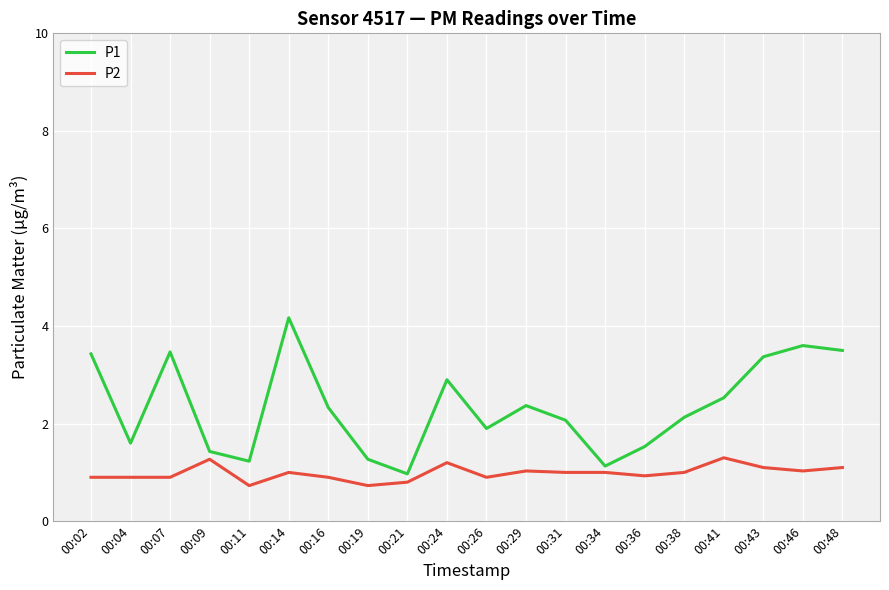

Reading left to right, list all the values displayed in this chart.

P1: 3.4	1.6	3.5	1.4	1.2	4.2	2.3	1.3	1.0	2.9	1.9	2.4	2.1	1.1	1.5	2.1	2.5	3.4	3.6	3.5
P2: 0.9	0.9	0.9	1.3	0.7	1.0	0.9	0.7	0.8	1.2	0.9	1.0	1.0	1.0	0.9	1.0	1.3	1.1	1.0	1.1